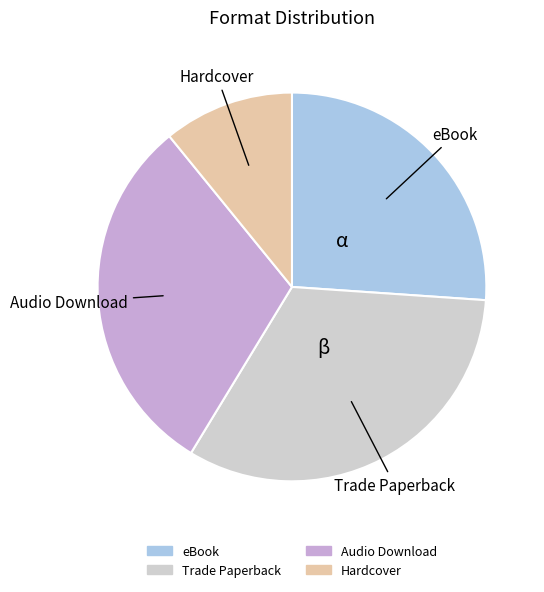

Which slice is the smallest?

Hardcover